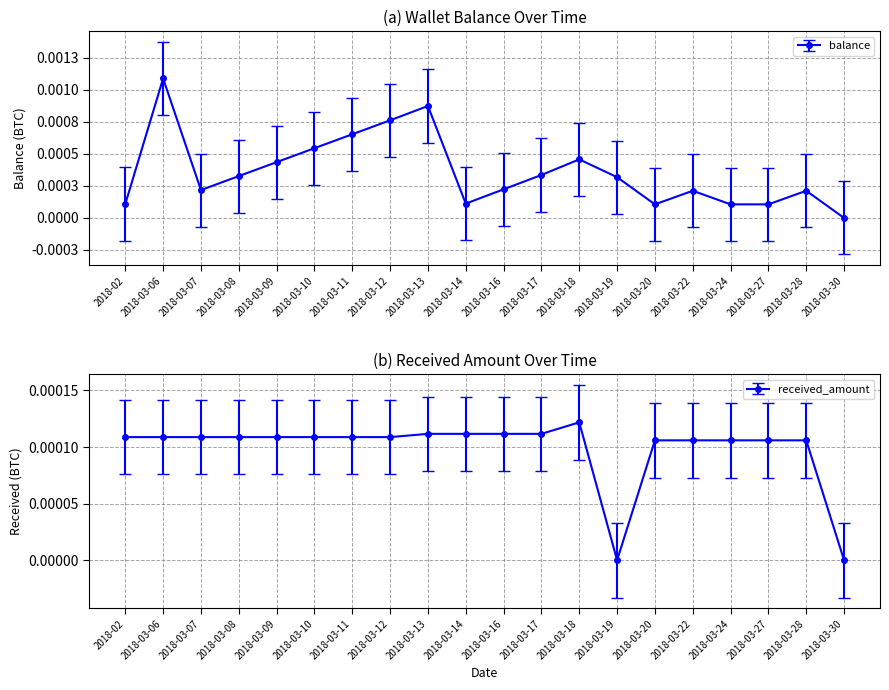

At which category is the sum across all series the highest?

2018-03-06